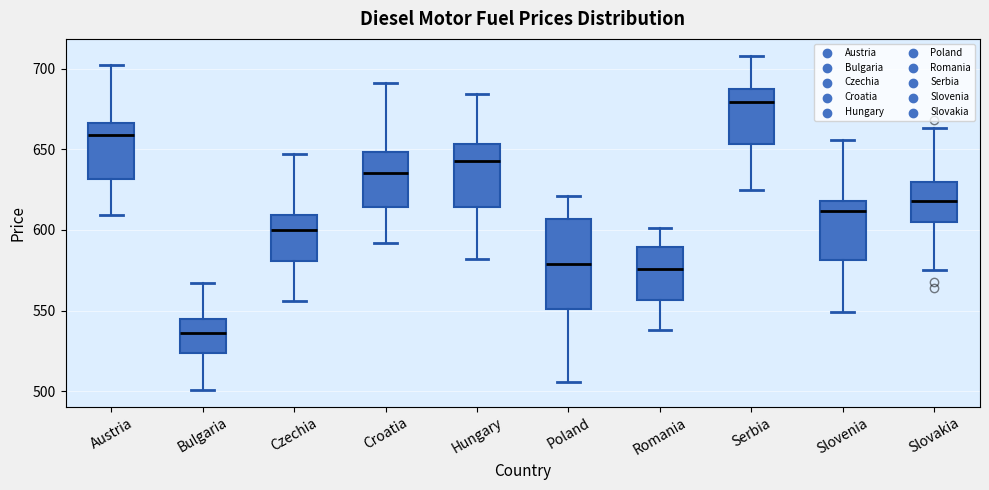

Comparing the boxes themselves (not the whiskers), which one is the tallest?

Poland